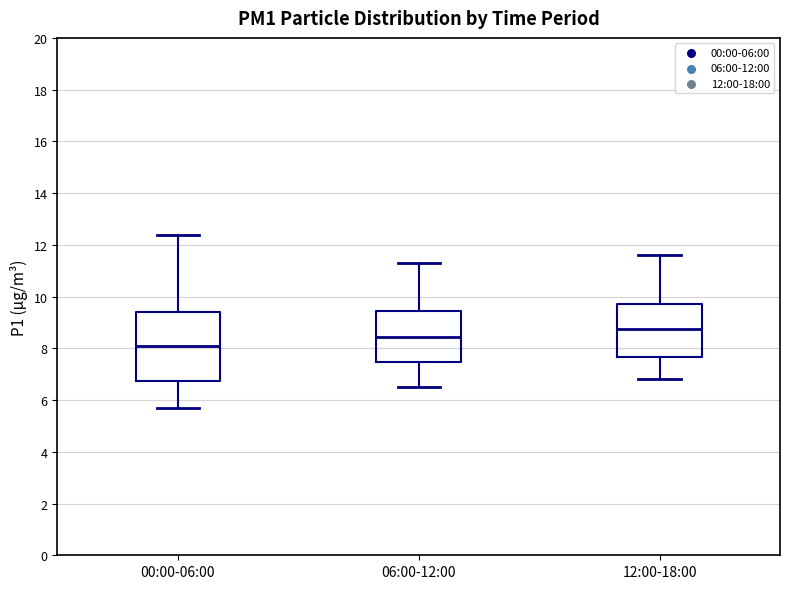

Where is the lower edge of the box for 12:00-18:00 on the y-axis? The values are not printed on the chart, so give them approximately, as read against the axis.

7.6